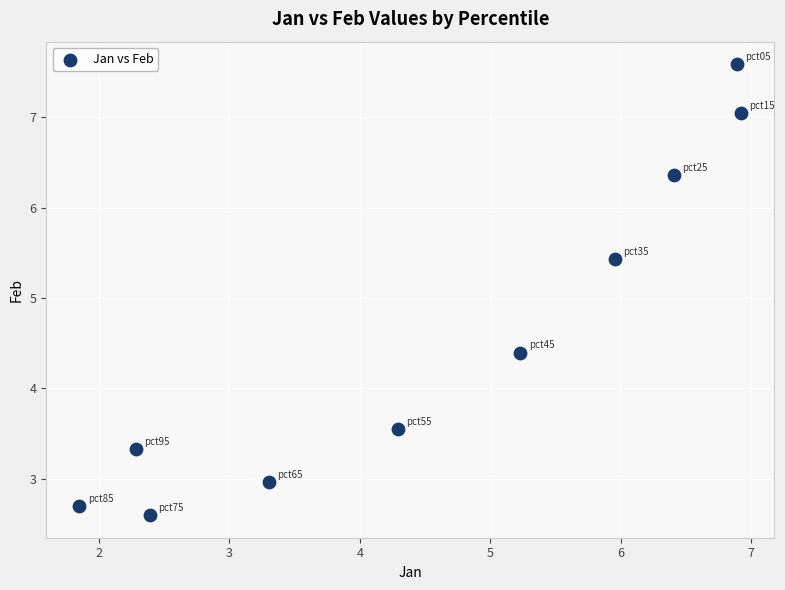

What is the average Y value?

4.6